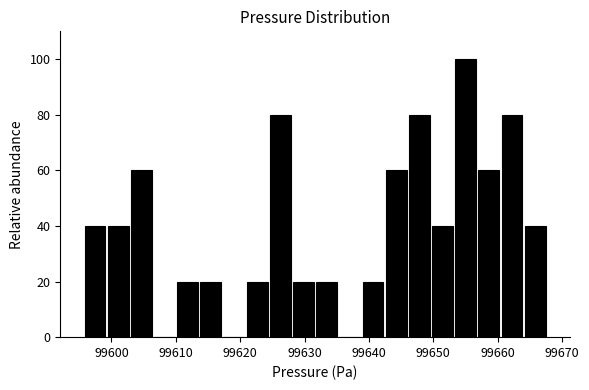

Read against the x-axis, roughly where is the centre of the tallest bar?

99655